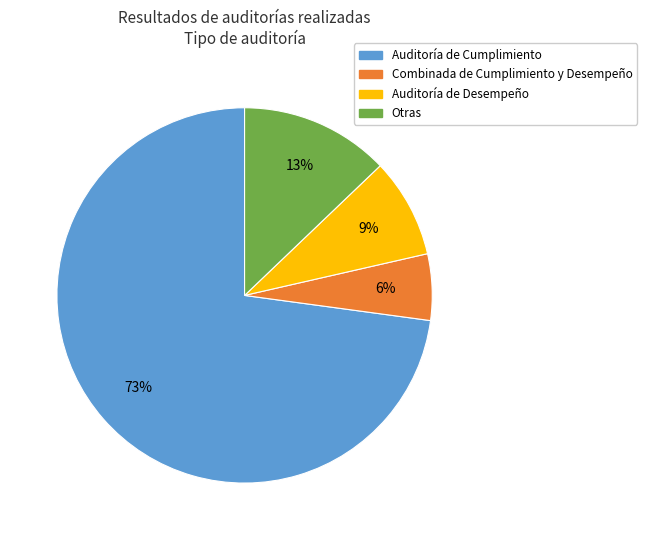

Is there a majority slice in this chart?

Yes